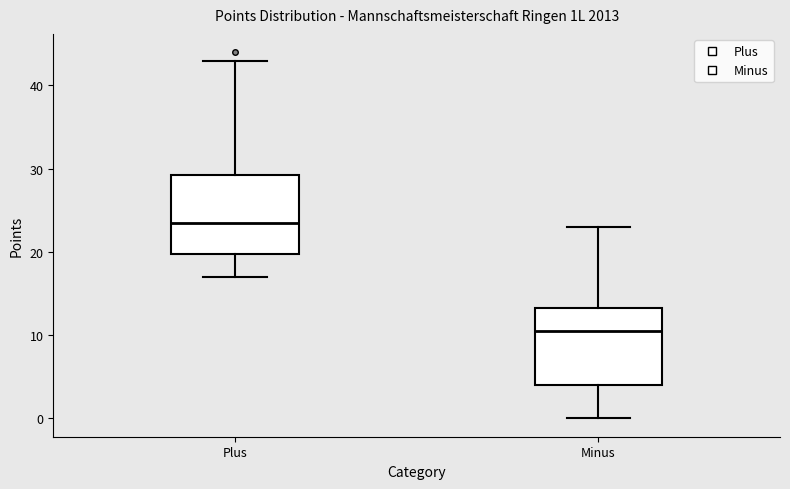

Which box's median line is the lowest?

Minus